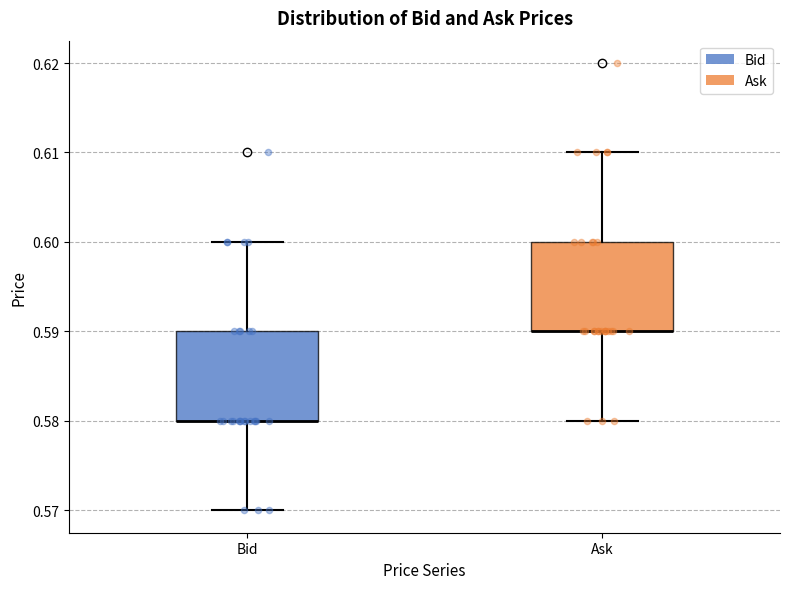

Where does the upper whisker of the box for Bid end on the y-axis? The values are not printed on the chart, so give them approximately, as read against the axis.

0.60